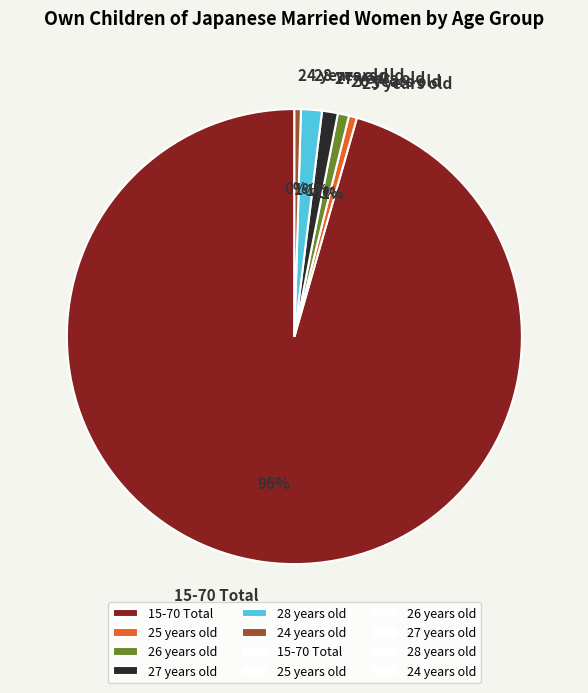

Which category accounts for the majority?

15-70 Total